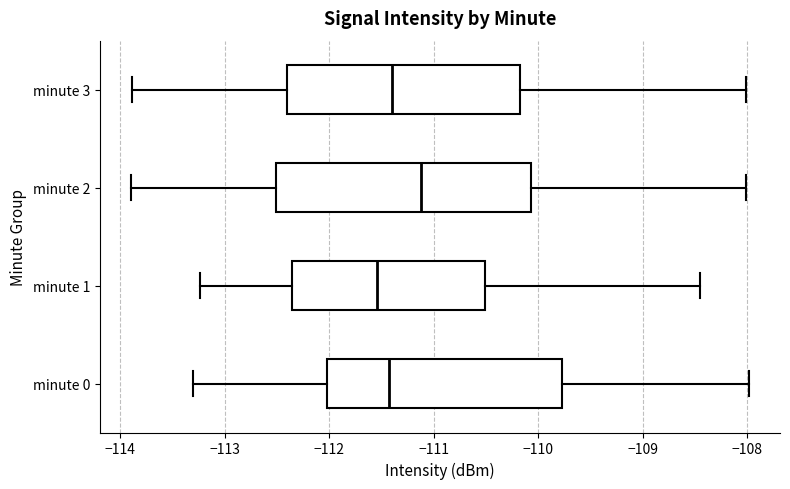

Comparing the boxes themselves (not the whiskers), which one is the widest?

minute 2